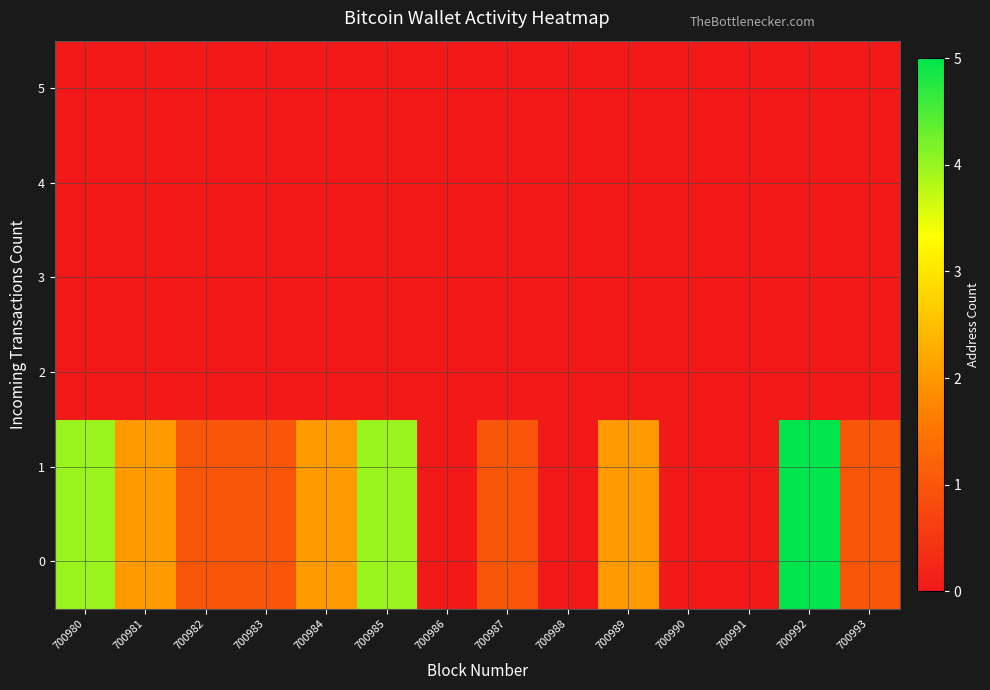

Reading right to left, transcribe all the data shown in this chart.

0: 700993=1	700992=5	700991=0	700990=0	700989=2	700988=0	700987=1	700986=0	700985=4	700984=2	700983=1	700982=1	700981=2	700980=4
1: 700993=1	700992=5	700991=0	700990=0	700989=2	700988=0	700987=1	700986=0	700985=4	700984=2	700983=1	700982=1	700981=2	700980=4
2: 700993=0	700992=0	700991=0	700990=0	700989=0	700988=0	700987=0	700986=0	700985=0	700984=0	700983=0	700982=0	700981=0	700980=0
3: 700993=0	700992=0	700991=0	700990=0	700989=0	700988=0	700987=0	700986=0	700985=0	700984=0	700983=0	700982=0	700981=0	700980=0
4: 700993=0	700992=0	700991=0	700990=0	700989=0	700988=0	700987=0	700986=0	700985=0	700984=0	700983=0	700982=0	700981=0	700980=0
5: 700993=0	700992=0	700991=0	700990=0	700989=0	700988=0	700987=0	700986=0	700985=0	700984=0	700983=0	700982=0	700981=0	700980=0